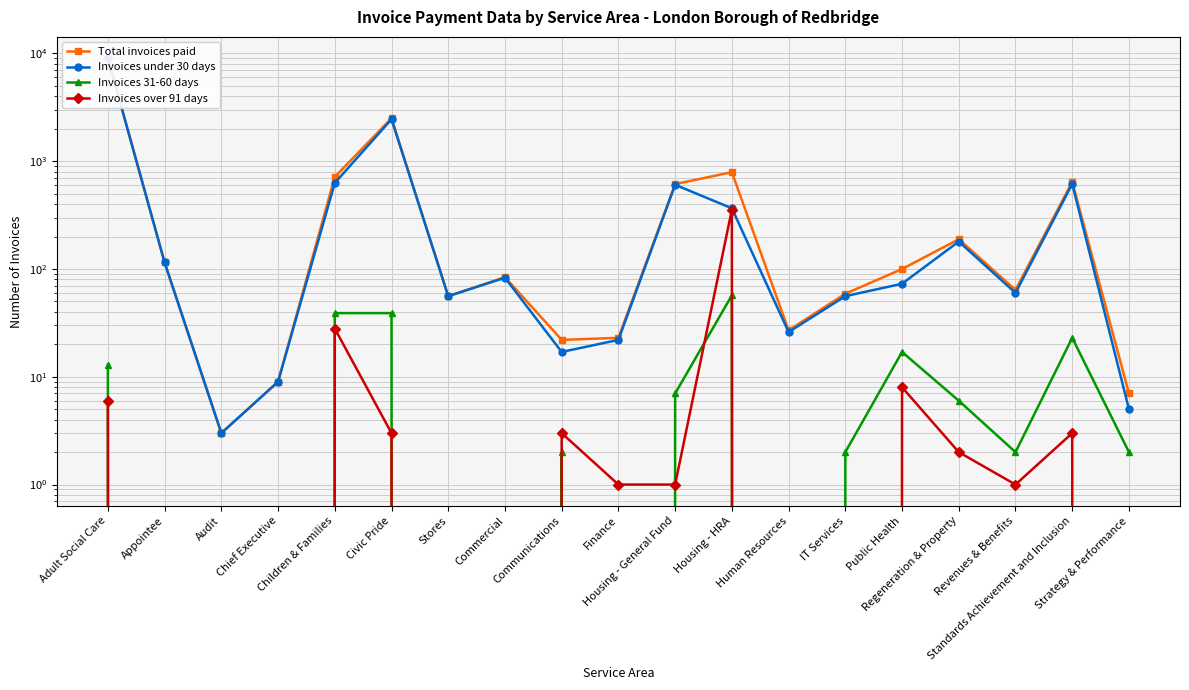

What is the average value of the Invoices over 91 days series?

22